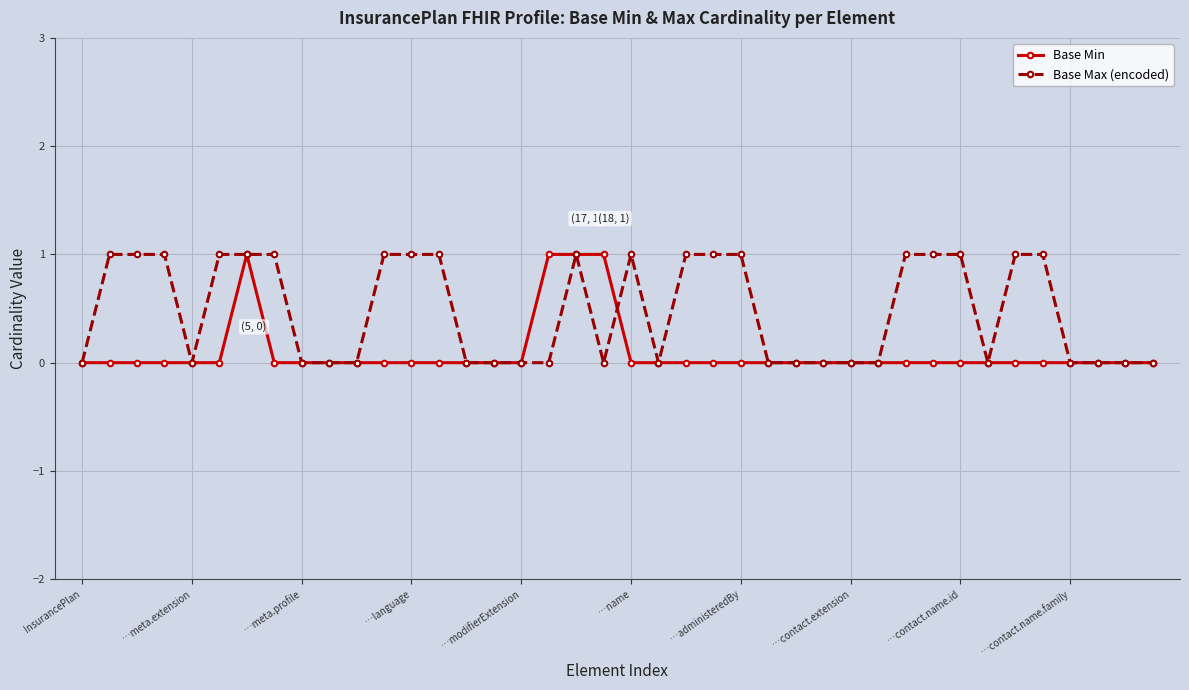

What are all the series names shown in the legend?

Base Min, Base Max (encoded)